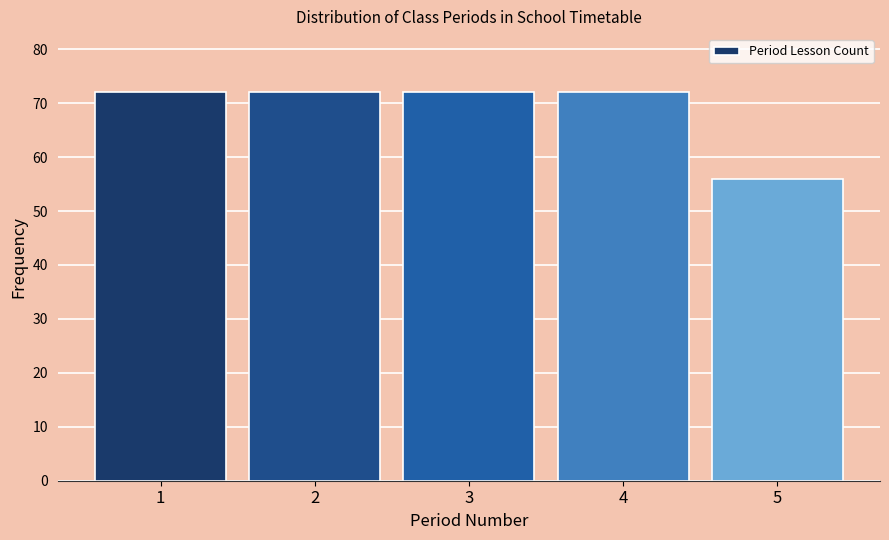

Reading left to right, what are all the values shown in this chart?

72	72	72	72	56